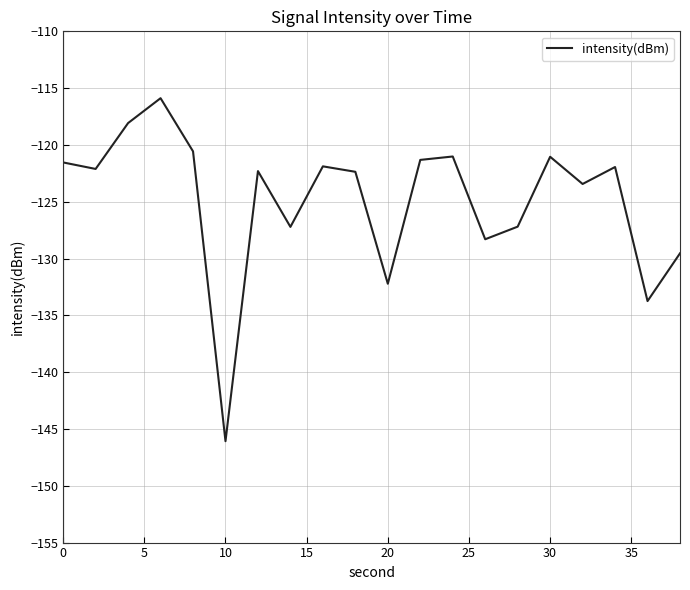

What is the smallest value displayed?

-146.1